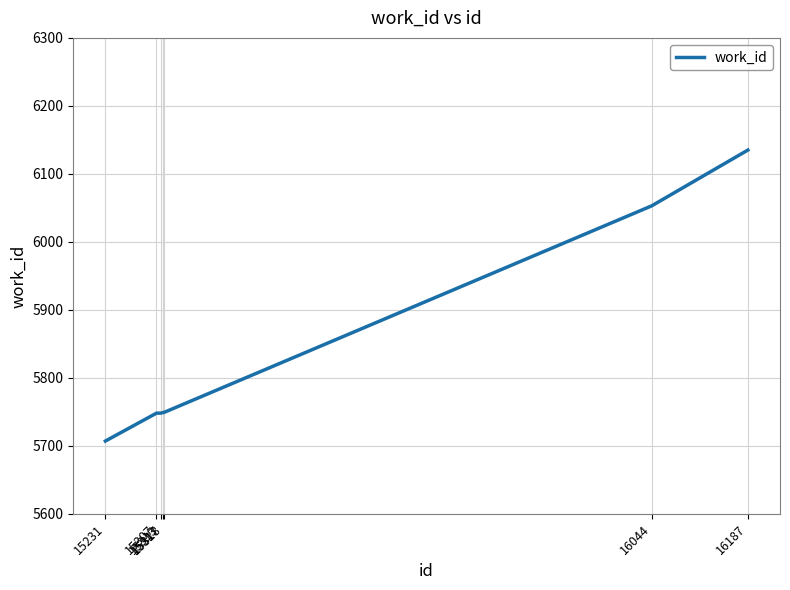

What is the change in value from 15231 to 16044?

+346